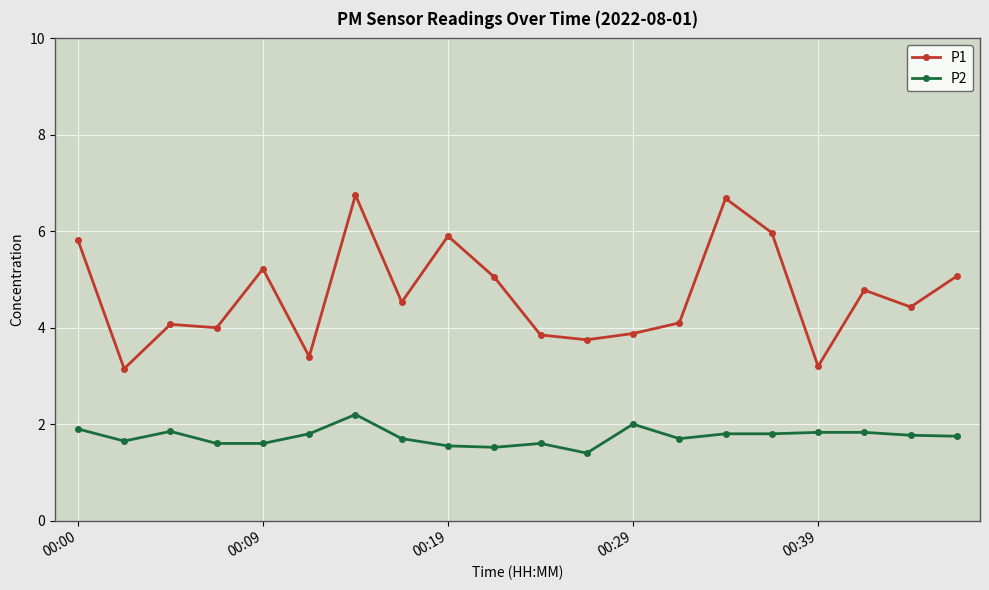

Which series has the widest spread of values?

P1